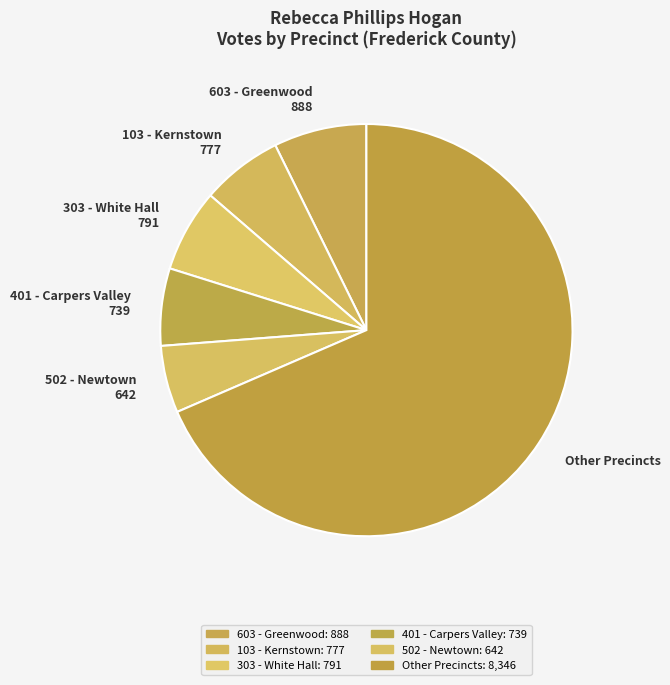

Which category accounts for the majority?

Other Precincts